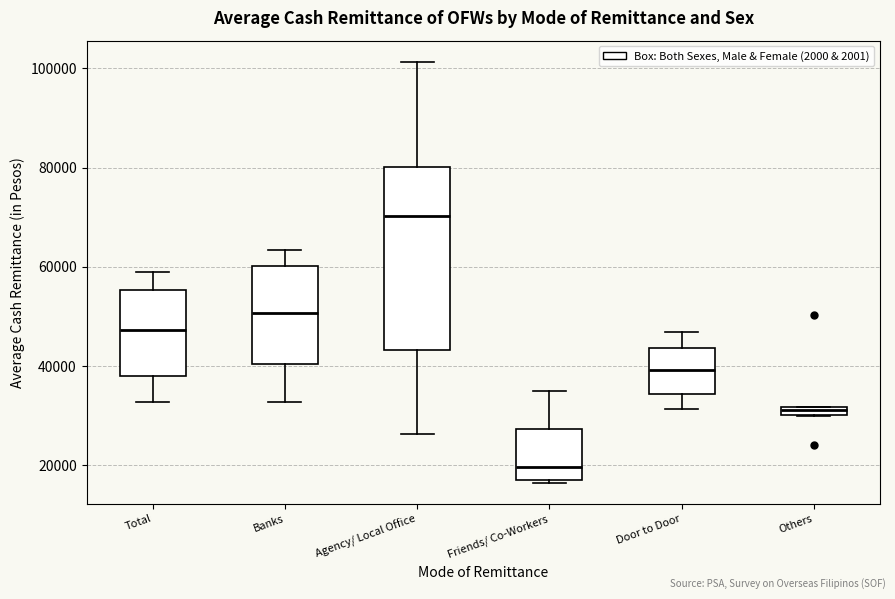

Where is the upper edge of the box for Friends/ Co-Workers on the y-axis? The values are not printed on the chart, so give them approximately, as read against the axis.

28000